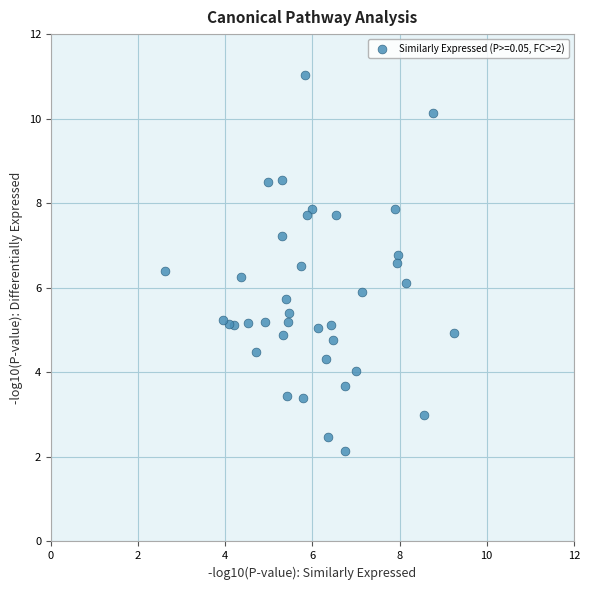

What is the range of X values (max minus min)?

6.6